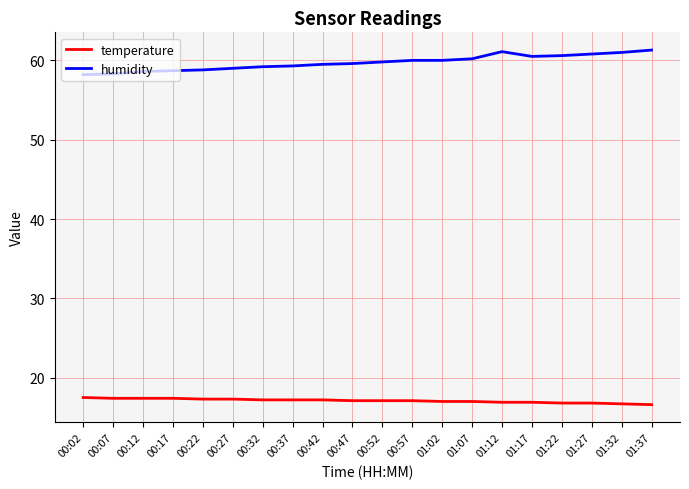

List the series in order of their overall mean, highest first.

humidity, temperature